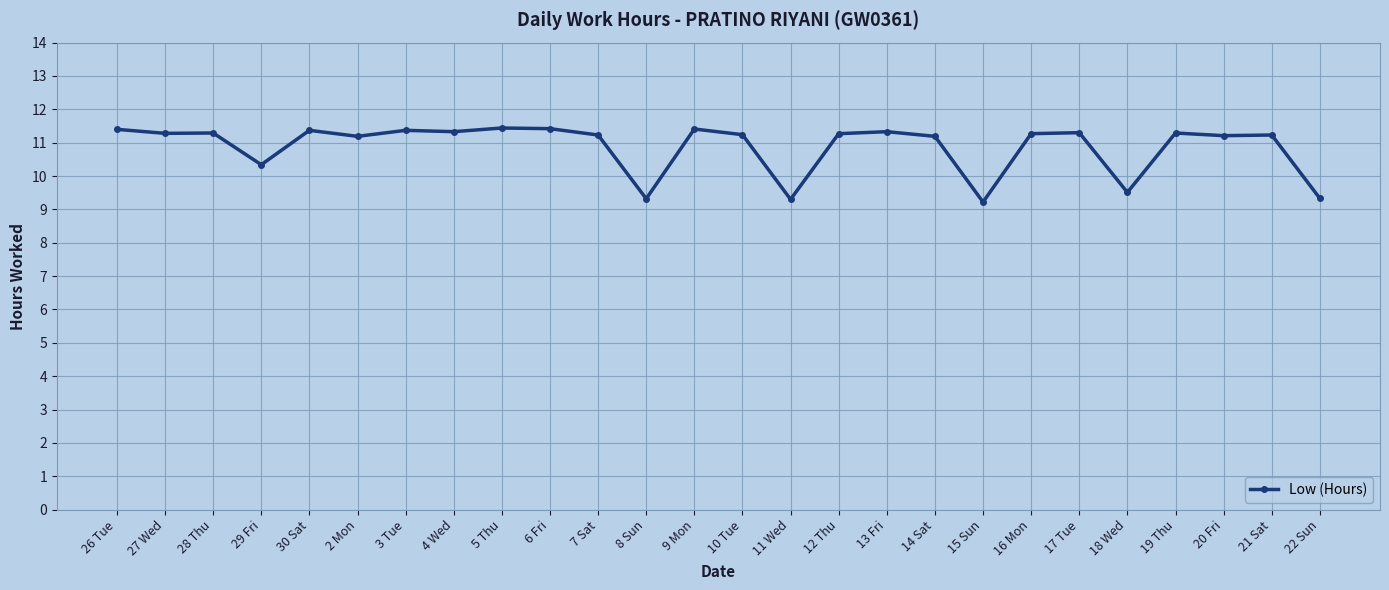

What is the sum of all values?

283.1